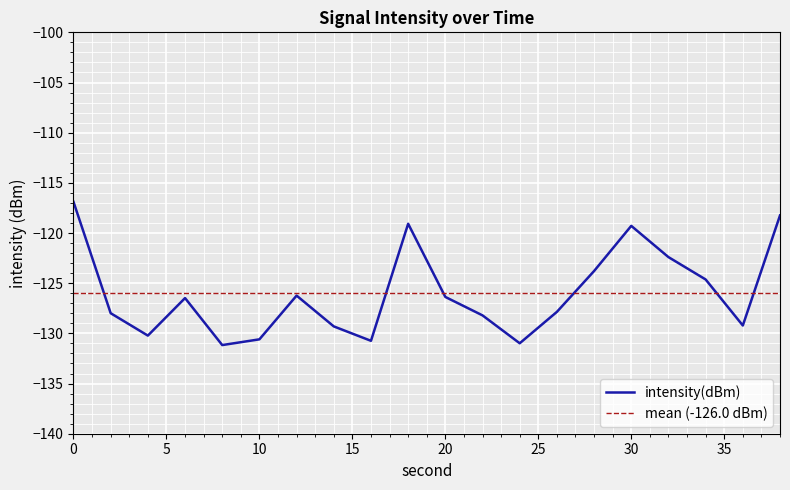

At which category does the data reach its first local peak?

6